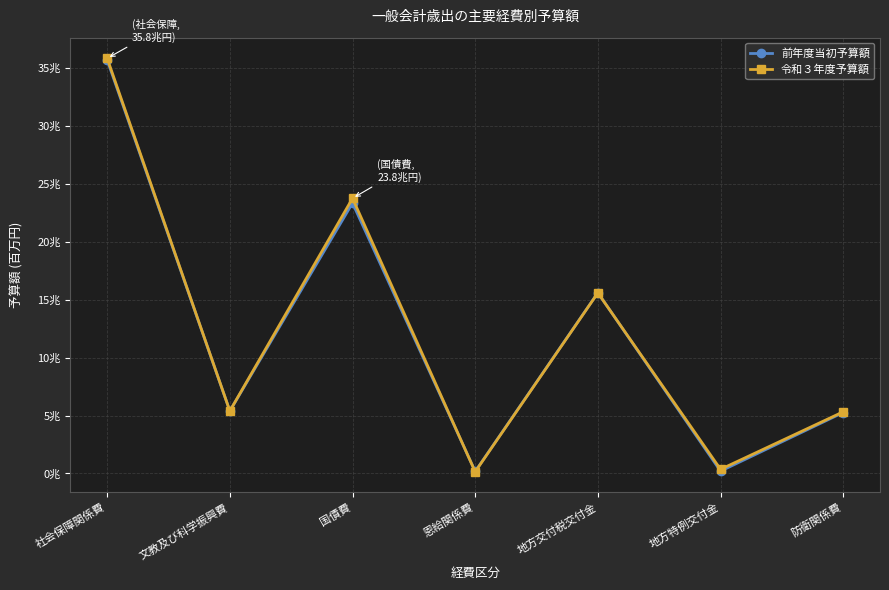

Rank the categories by 前年度当初予算額 value from lowest to highest.

恩給関係費, 地方特例交付金, 防衛関係費, 文教及び科学振興費, 地方交付税交付金, 国債費, 社会保障関係費